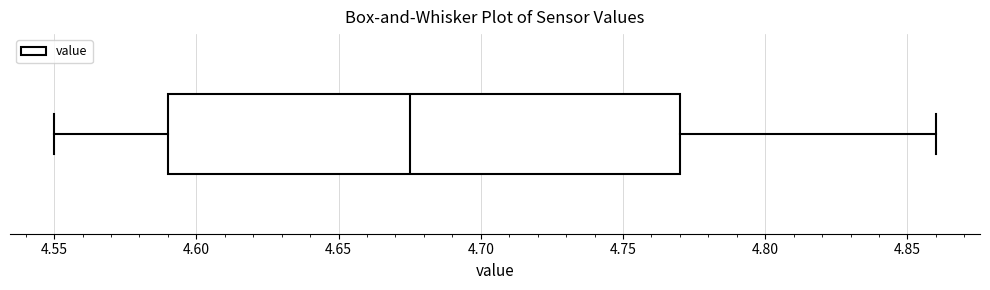

Where does the right whisker of the box end on the x-axis? The values are not printed on the chart, so give them approximately, as read against the axis.

4.860